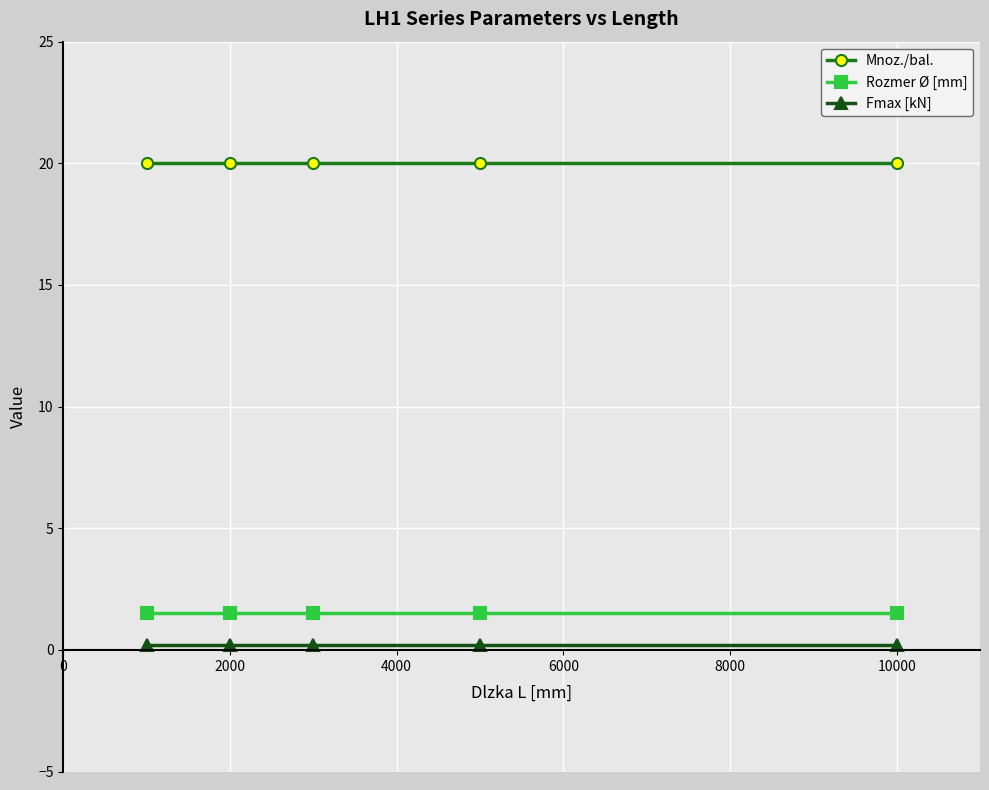

What is the value of the Fmax [kN] point at the 1st from the left?

0.2